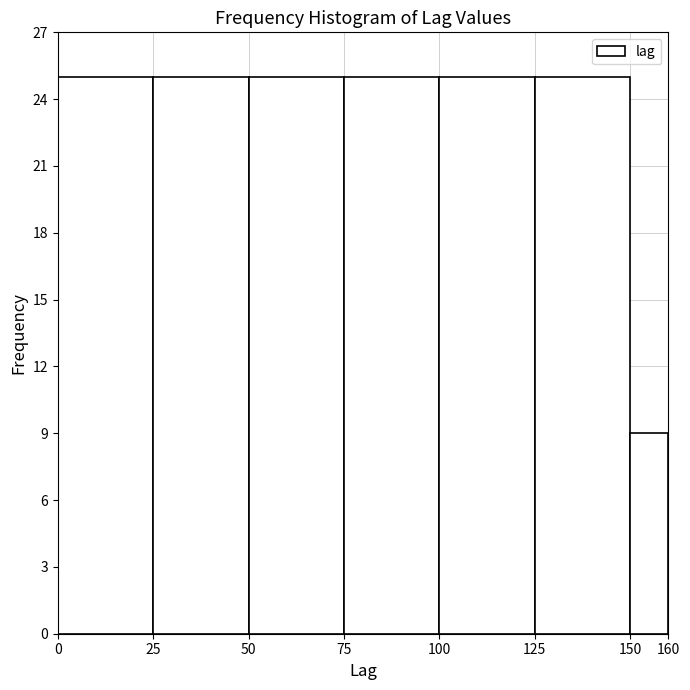

Reading left to right, transcribe this chart: for each bar, give the range it covers on the x-axis and its height. The values are not printed on the chart, so give them approximately, as read against the axis.

0 to 25: 25
25 to 50: 25
50 to 75: 25
75 to 100: 25
100 to 125: 25
125 to 150: 25
150 to 160: 9